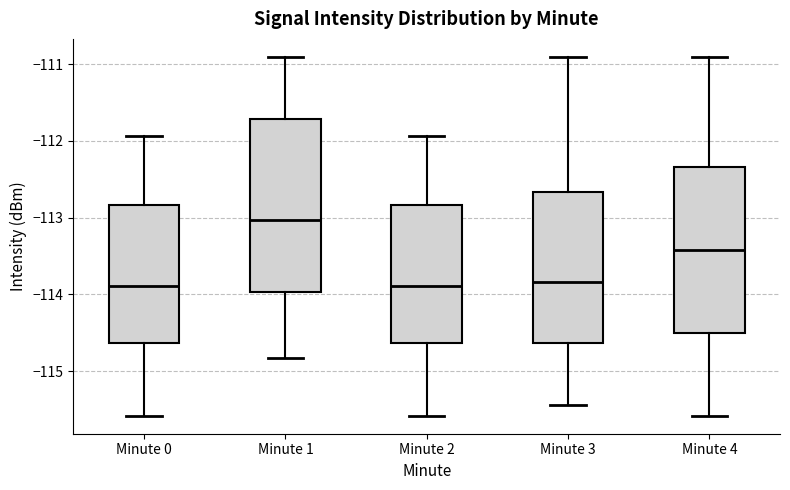

Reading left to right, transcribe this box plot: for each box, give where its median line is, the range the box spans, and where its two whiskers end, as read against the y-axis. The values are not printed on the chart, so give them approximately, as read against the axis.

Minute 0: median -113.9, box -114.6 to -112.8, whiskers -115.6 to -111.9
Minute 1: median -113.0, box -114.0 to -111.7, whiskers -114.8 to -110.9
Minute 2: median -113.9, box -114.6 to -112.8, whiskers -115.6 to -111.9
Minute 3: median -113.8, box -114.6 to -112.7, whiskers -115.4 to -110.9
Minute 4: median -113.4, box -114.5 to -112.3, whiskers -115.6 to -110.9